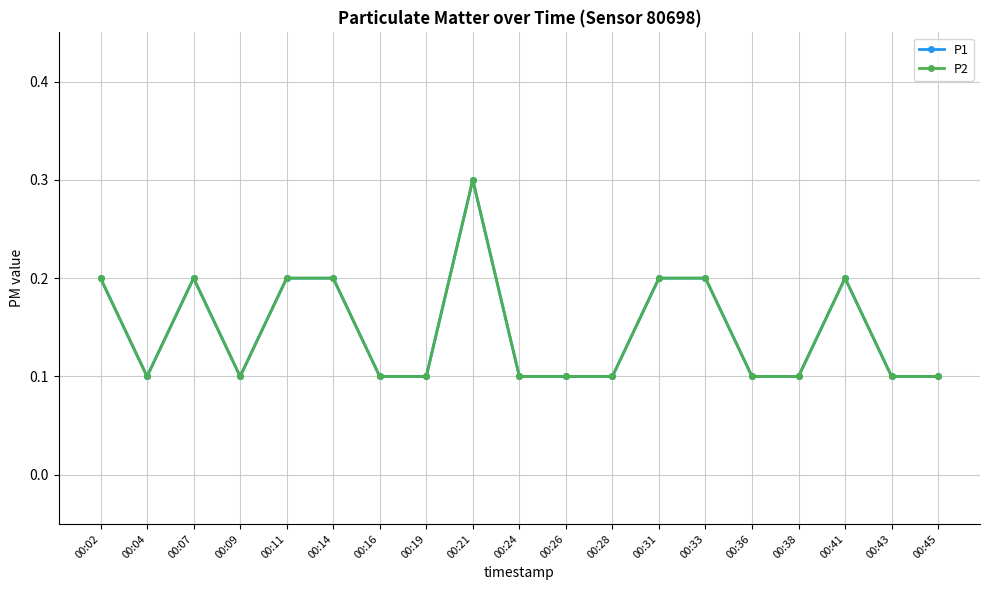

Does the chart have visible grid lines?

Yes